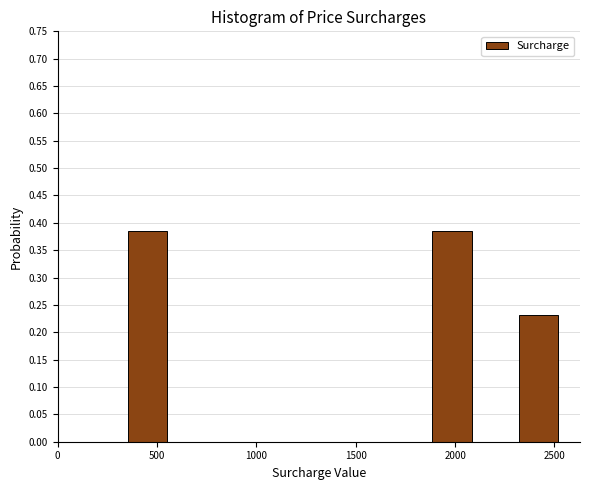

Reading left to right, list every bar in this chart as the range it spans on the x-axis followed by its height. Neither the bar edges nor the heights are printed on the chart, so give them approximately, as read against the axes.

350 to 550: 0.385
550 to 800: 0
800 to 1000: 0
1000 to 1250: 0
1250 to 1450: 0
1450 to 1650: 0
1650 to 1900: 0
1900 to 2100: 0.385
2100 to 2300: 0
2300 to 2550: 0.230